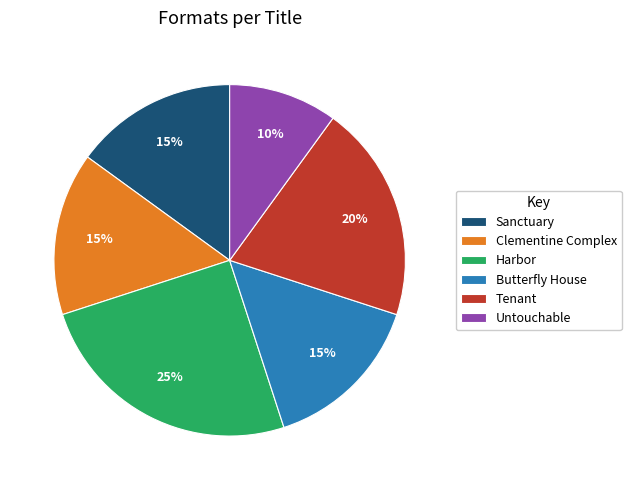

Approximately how many times larger is the value at Sanctuary compared to Untouchable?

1.5